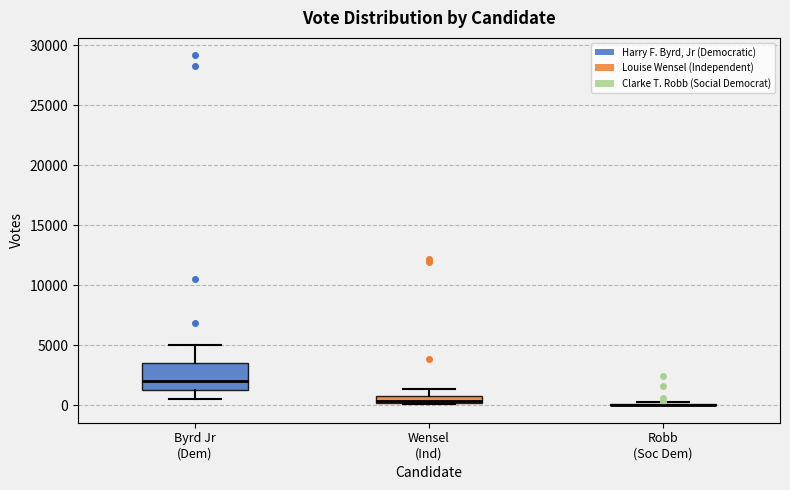

Which box is the tallest, from its lower edge to its upper edge?

Byrd Jr (Dem)